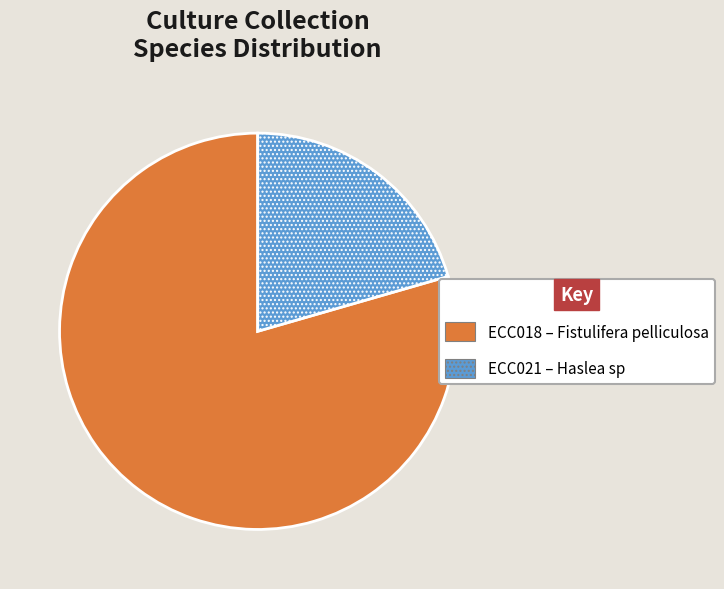

Approximately how many times larger is the value at ECC018 compared to ECC021?

3.9